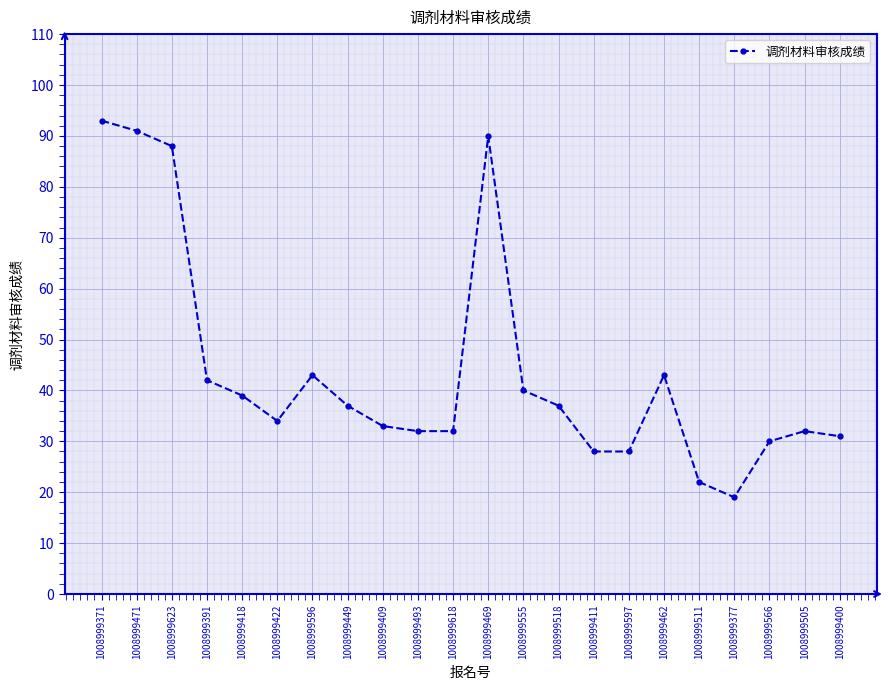

What is the approximate value at 1008999493?

32